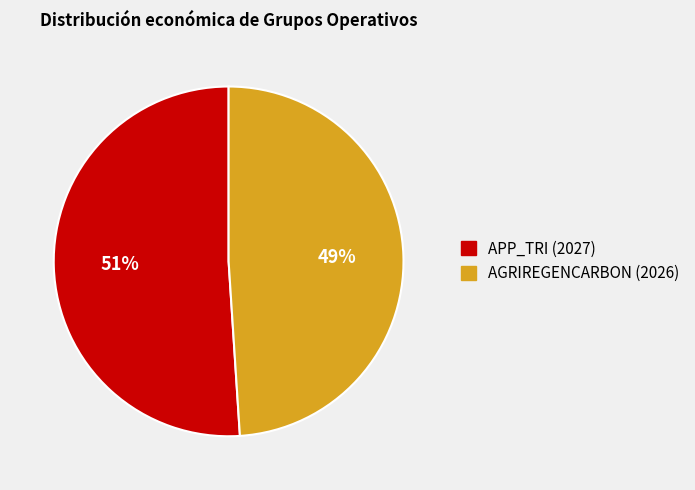

Rank the categories by value from lowest to highest.

AGRIREGENCARBON (2026), APP_TRI (2027)